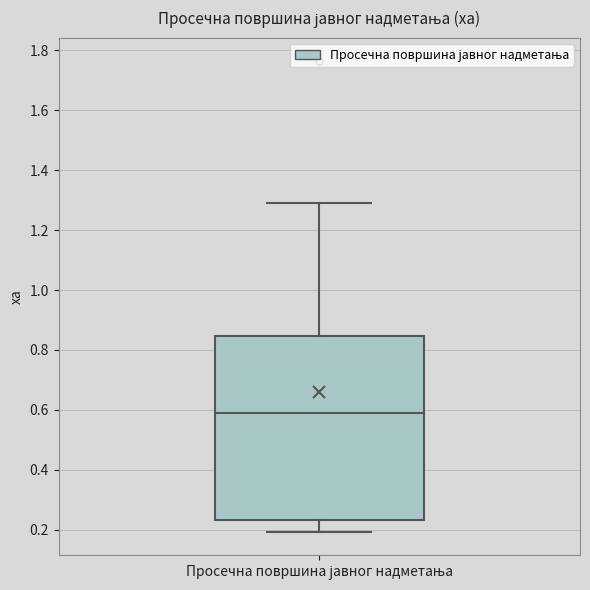

Transcribe this box plot: give where the median line is, the range the box spans, and where the two whiskers end, as read against the y-axis. The values are not printed on the chart, so give them approximately, as read against the axis.

median 0.58, box 0.24 to 0.84, whiskers 0.20 to 1.28